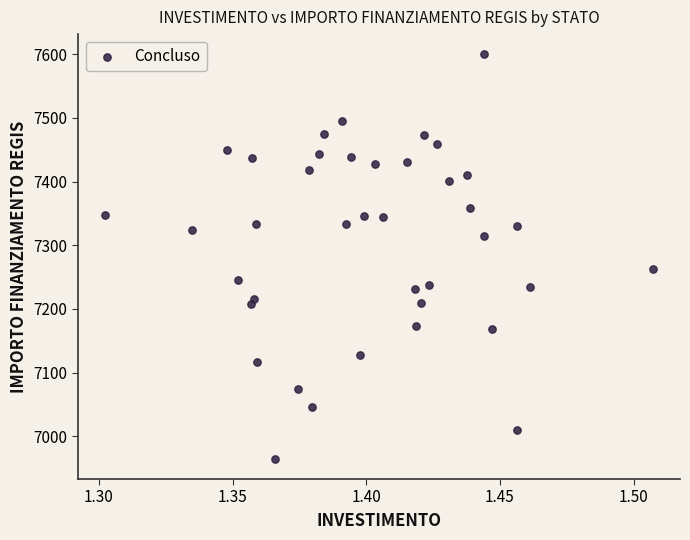

What is the range of Y values (max minus min)?

635.6